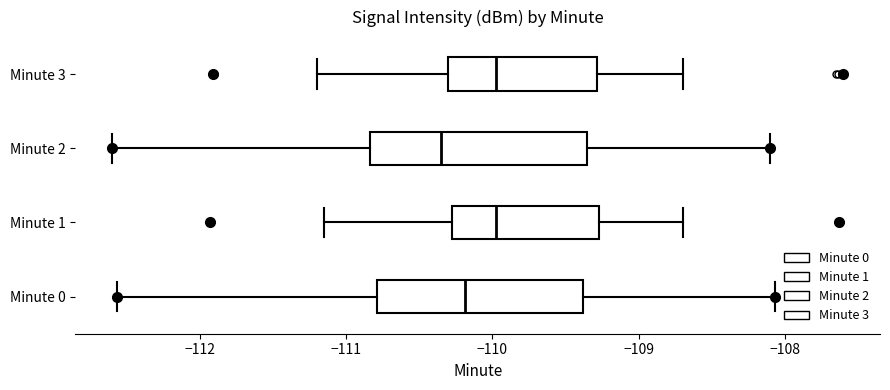

Reading bottom to top, read every box against the x-axis: the position of its median line, the range the box covers, and the ends of its whiskers. The values are not printed on the chart, so give them approximately, as read against the axis.

Minute 0: median -110.2, box -110.8 to -109.4, whiskers -112.6 to -108.1
Minute 1: median -110.0, box -110.3 to -109.3, whiskers -111.2 to -108.7
Minute 2: median -110.3, box -110.8 to -109.3, whiskers -112.6 to -108.1
Minute 3: median -110.0, box -110.3 to -109.3, whiskers -111.2 to -108.7